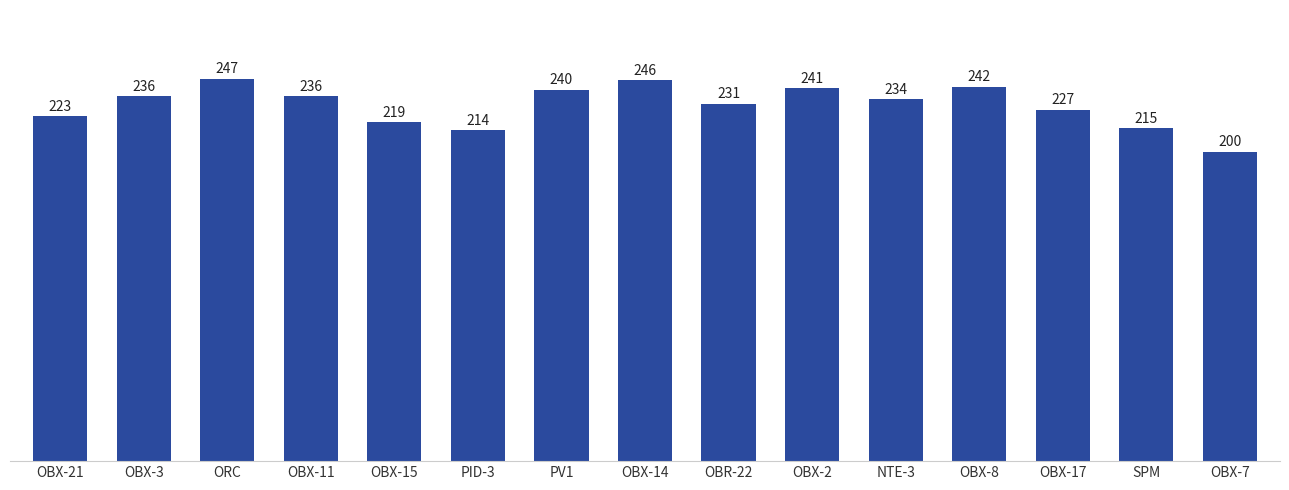

What is the change in value from OBX-8 to SPM?

-27